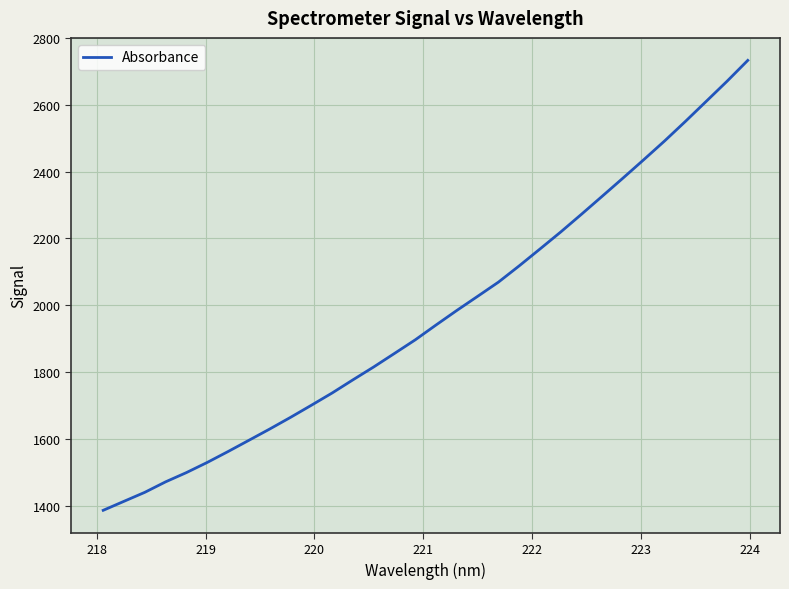

What is the average value?

1968.1